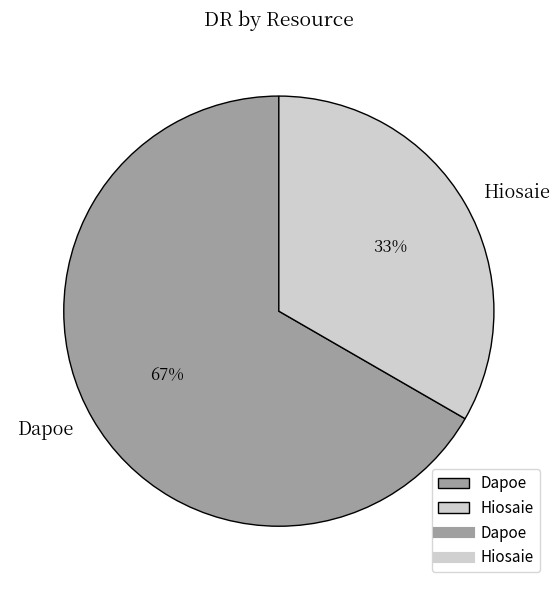

Does Dapoe account for over 50% of the chart?

Yes